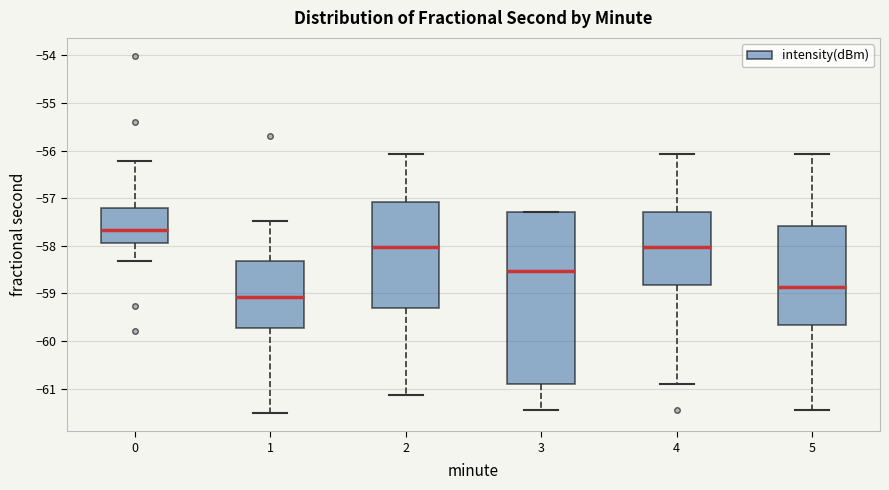

Which box's median line is the highest?

0